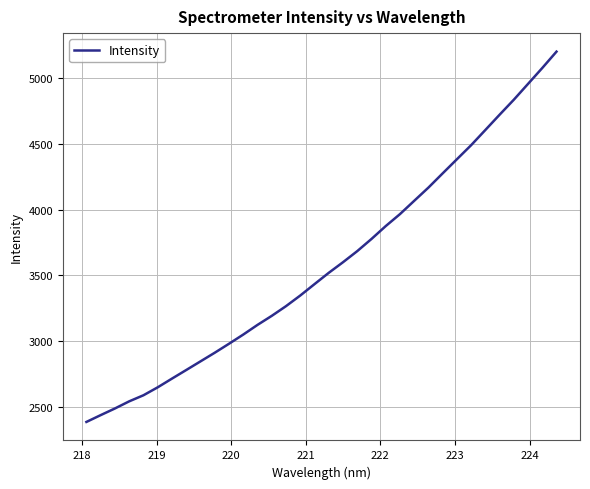

Count the number of categories in the chart.

34